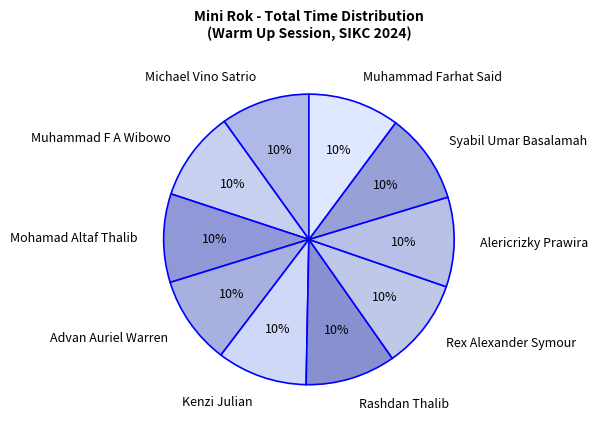

Is it true that Rashdan Thalib is 10% of the pie?

True